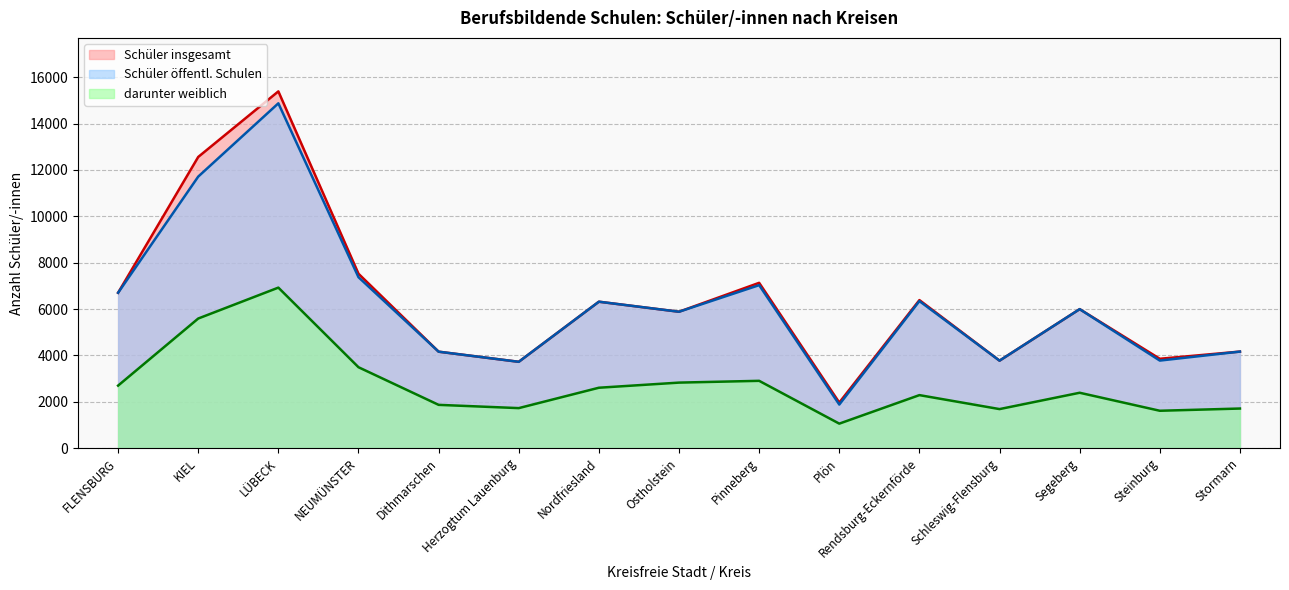

Which series has the largest range (max minus min)?

Schüler insgesamt